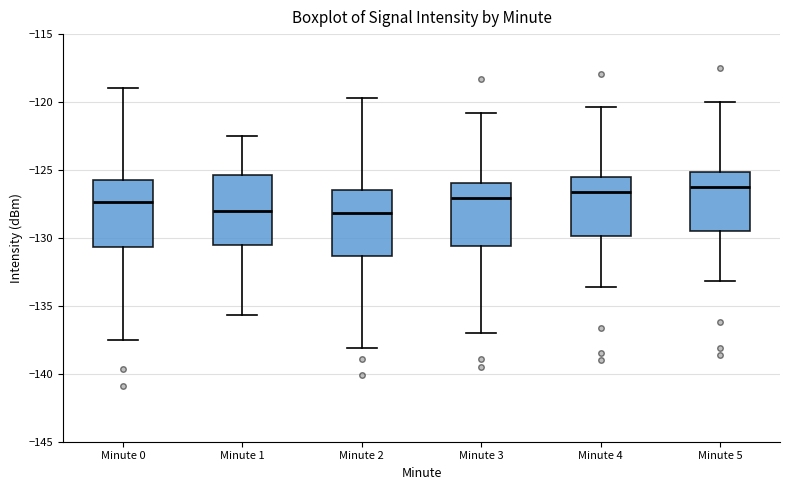

Reading left to right, transcribe this box plot: for each box, give where its median line is, the range the box spans, and where its two whiskers end, as read against the y-axis. The values are not printed on the chart, so give them approximately, as read against the axis.

Minute 0: median -127.5, box -130.5 to -125.5, whiskers -137.5 to -119.0
Minute 1: median -128.0, box -130.5 to -125.5, whiskers -135.5 to -122.5
Minute 2: median -128.0, box -131.5 to -126.5, whiskers -138.0 to -119.5
Minute 3: median -127.0, box -130.5 to -126.0, whiskers -137.0 to -121.0
Minute 4: median -126.5, box -130.0 to -125.5, whiskers -133.5 to -120.5
Minute 5: median -126.0, box -129.5 to -125.0, whiskers -133.0 to -120.0